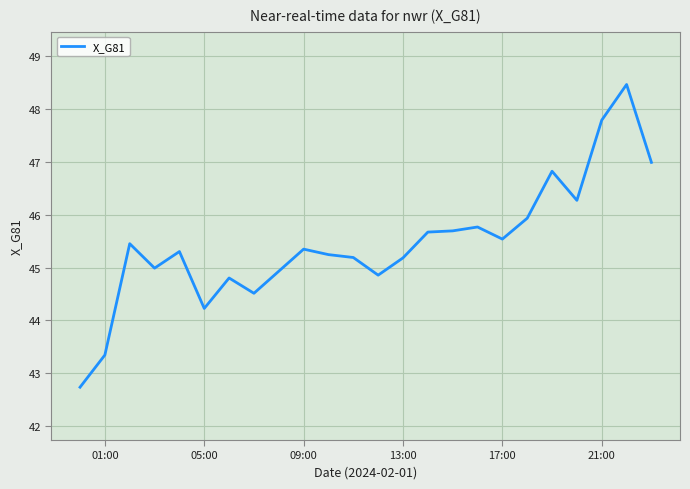

What is the difference between the maximum and minimum values?

5.7